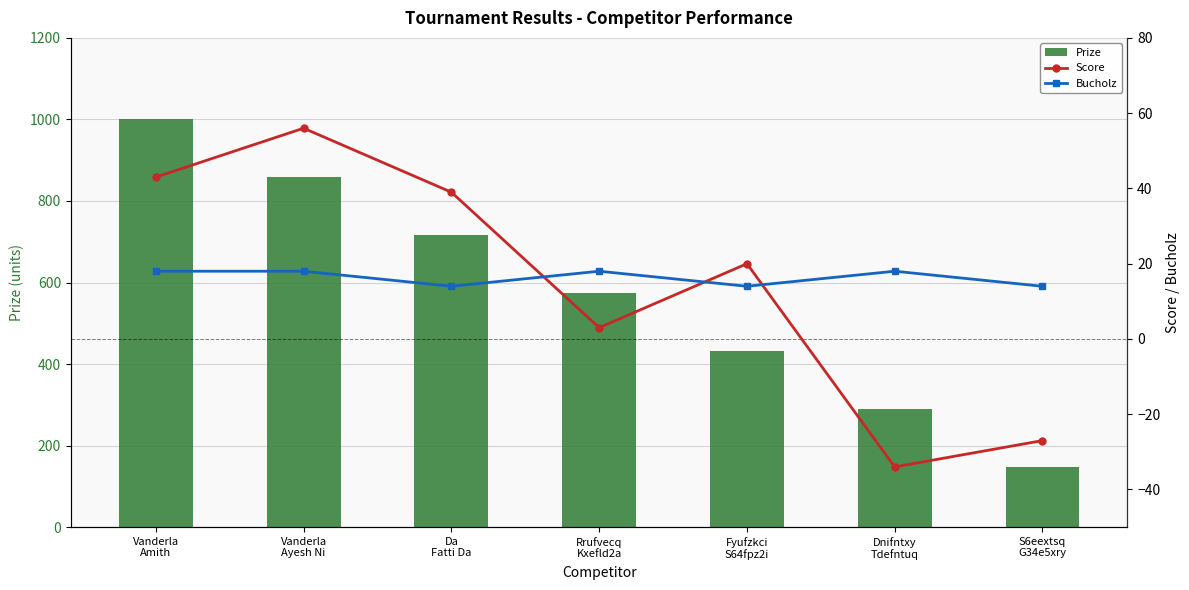

True or false: Score has a value of -34 at Dnifntxy
Tdefntuq.

True